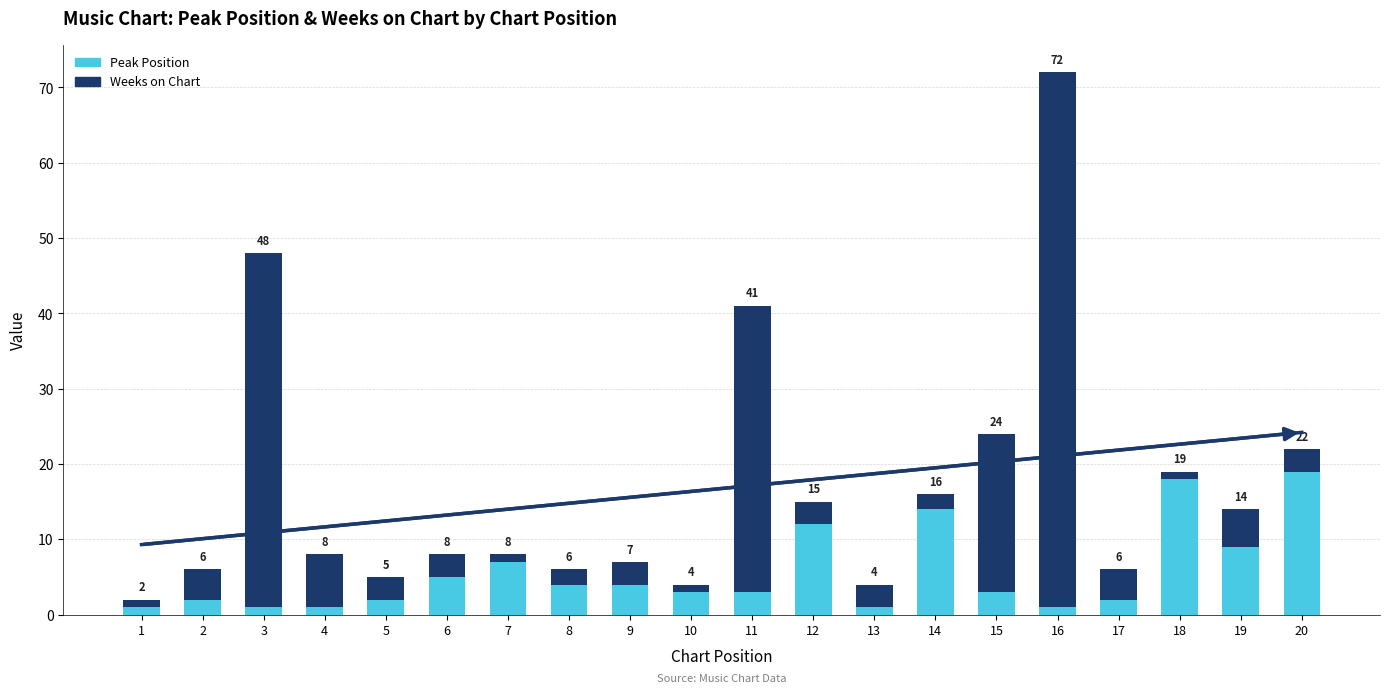

What is the value of the Weeks on Chart bar at the 3rd from the left?

47